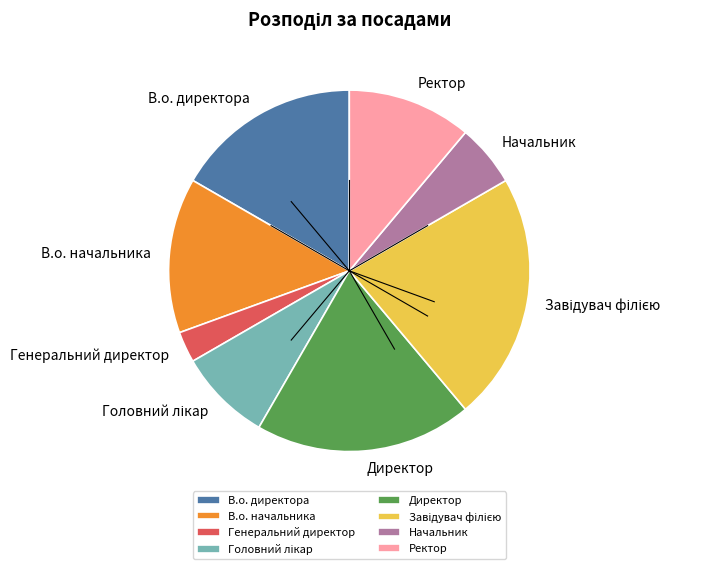

How many segments does this pie chart have?

8